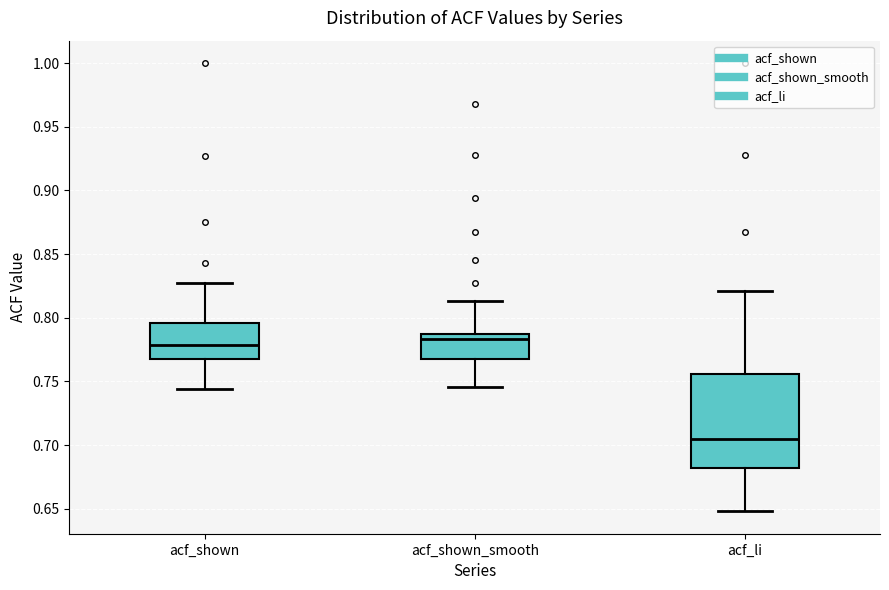

Reading left to right, read every box against the y-axis: the position of its median line, the range the box covers, and the ends of its whiskers. The values are not printed on the chart, so give them approximately, as read against the axis.

acf_shown: median 0.780, box 0.770 to 0.795, whiskers 0.745 to 0.825
acf_shown_smooth: median 0.785 (just below the box's upper edge), box 0.770 to 0.785, whiskers 0.745 to 0.815
acf_li: median 0.705, box 0.680 to 0.755, whiskers 0.650 to 0.820